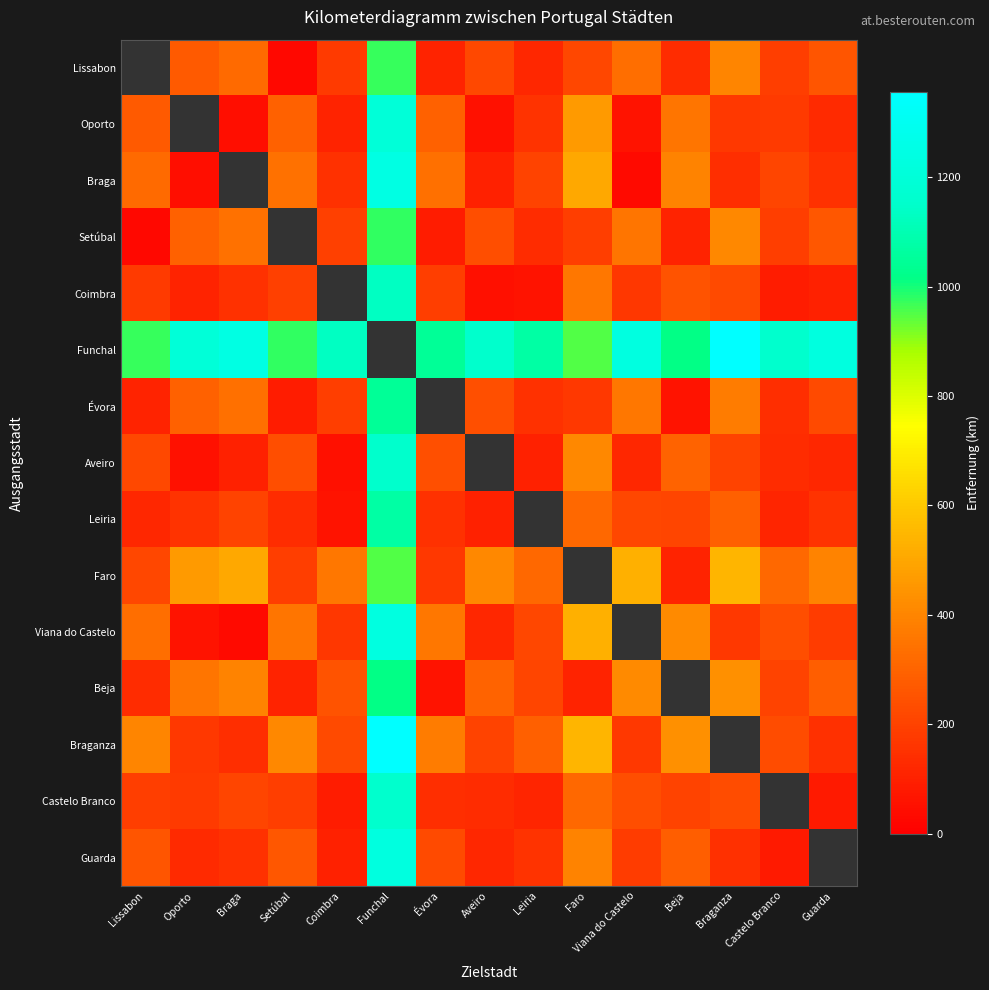

At which label does Coimbra first exceed 178?

Setúbal